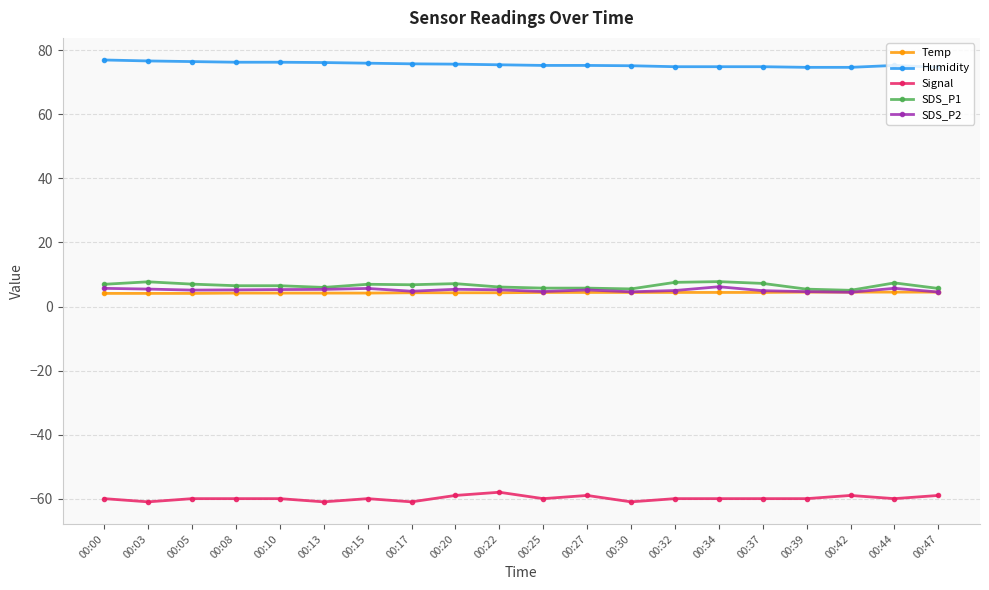

How many distinct data groups are displayed?

5